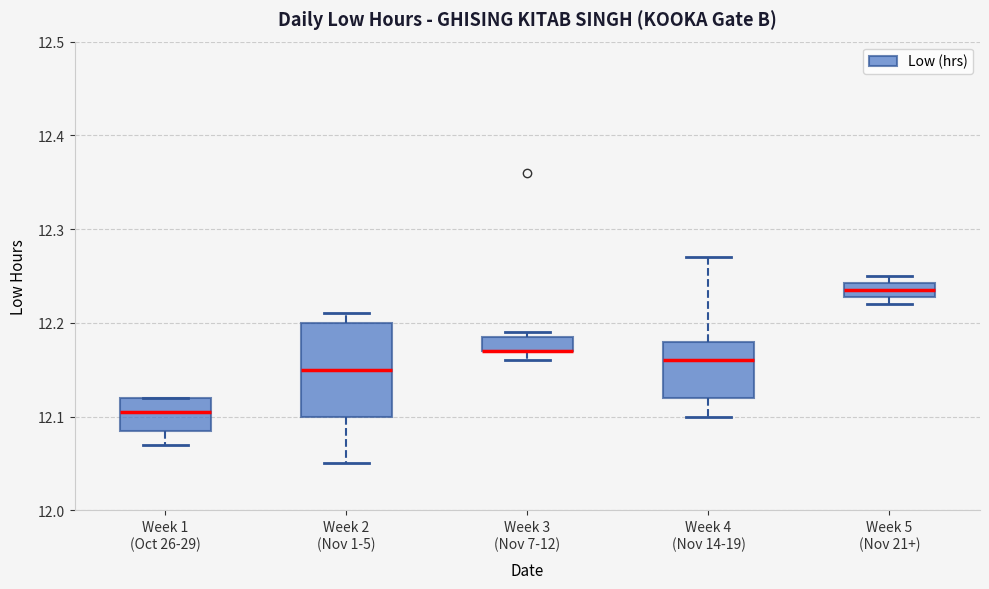

Where is the lower edge of the box for Week 3 (Nov 7-12) on the y-axis? The values are not printed on the chart, so give them approximately, as read against the axis.

12.17